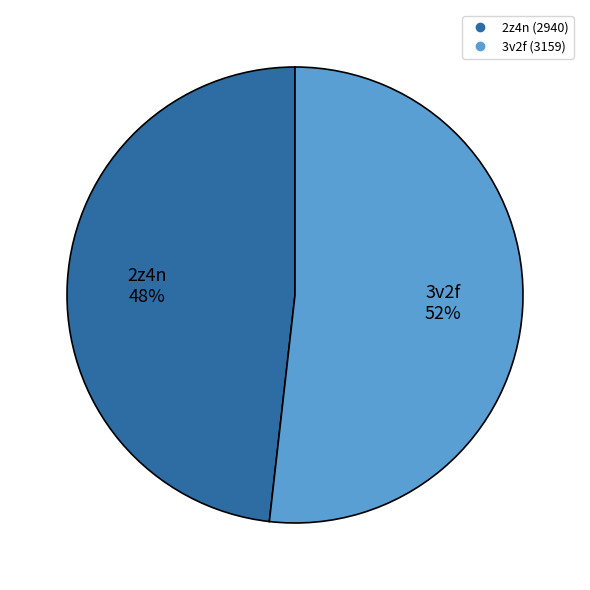

Rank the categories by value from lowest to highest.

2z4n, 3v2f